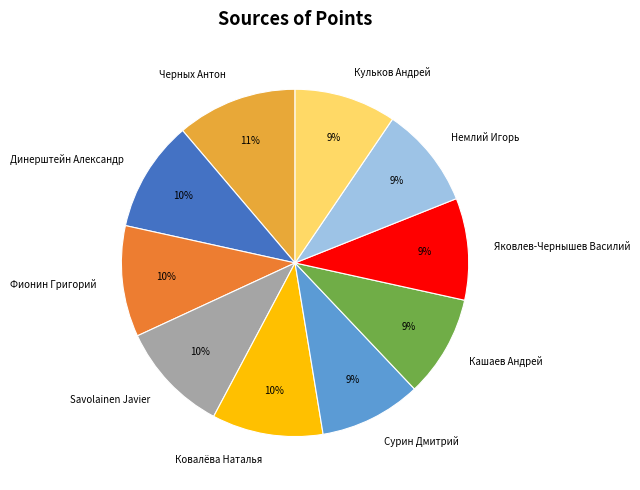

Is it true that Яковлев-Чернышев Василий is 21% of the pie?

False